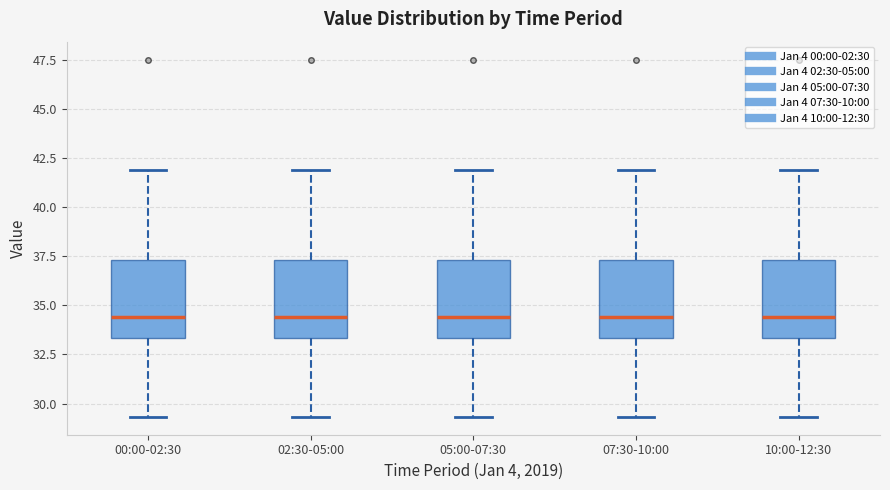

Reading left to right, transcribe this box plot: for each box, give where its median line is, the range the box spans, and where its two whiskers end, as read against the y-axis. The values are not printed on the chart, so give them approximately, as read against the axis.

00:00-02:30: median 34.5, box 33.5 to 37.5, whiskers 29.5 to 42.0
02:30-05:00: median 34.5, box 33.5 to 37.5, whiskers 29.5 to 42.0
05:00-07:30: median 34.5, box 33.5 to 37.5, whiskers 29.5 to 42.0
07:30-10:00: median 34.5, box 33.5 to 37.5, whiskers 29.5 to 42.0
10:00-12:30: median 34.5, box 33.5 to 37.5, whiskers 29.5 to 42.0